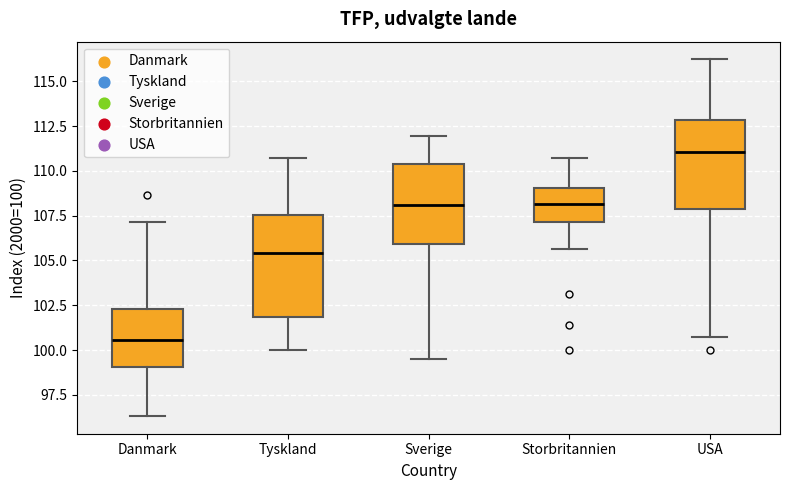

Which box is the tallest, from its lower edge to its upper edge?

Tyskland